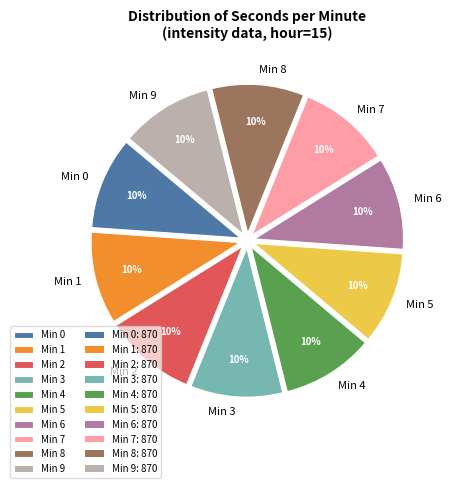

Is the sum of Min 7 and Min 8 greater than half?

No